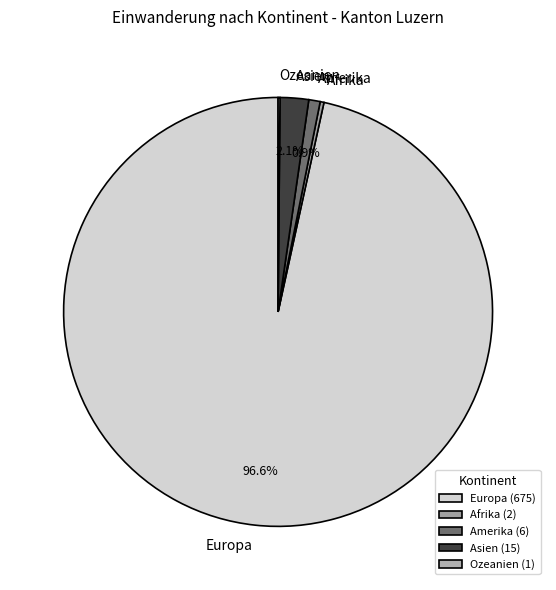

What percentage is the Europa slice, to the nearest percent?

97%